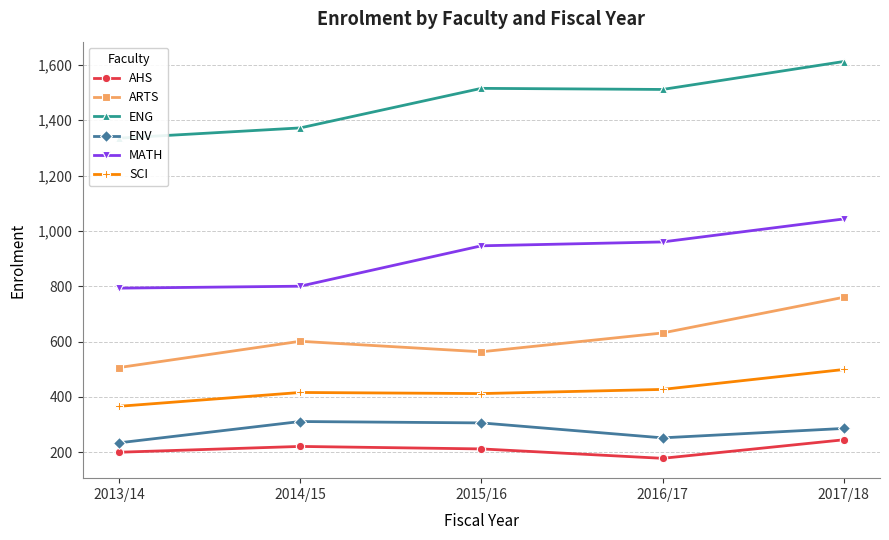

The ENG series shows 940 at 2014/15. True or false?

False